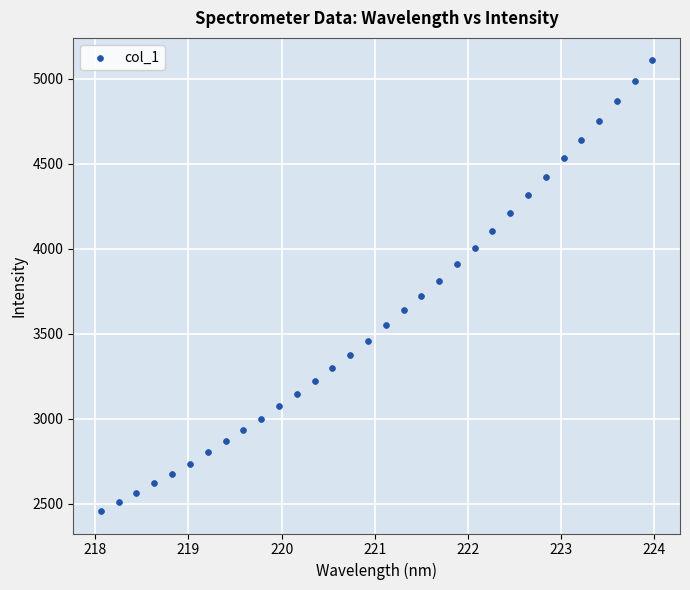

What is the range of Y values (max minus min)?

2650.8